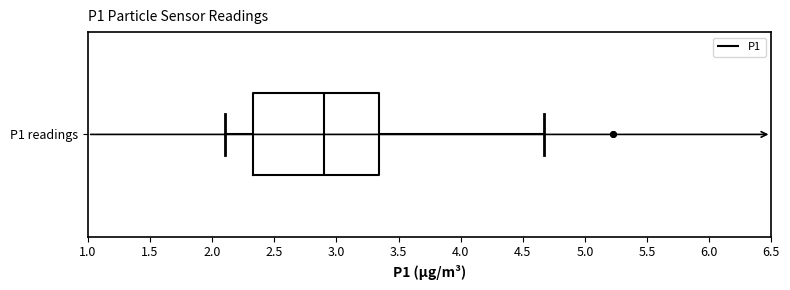

Read this box plot against the x-axis: the position of the median line, the range covered by the box, and the ends of both whiskers. The values are not printed on the chart, so give them approximately, as read against the axis.

median 2.90, box 2.35 to 3.35, whiskers 2.10 to 4.65